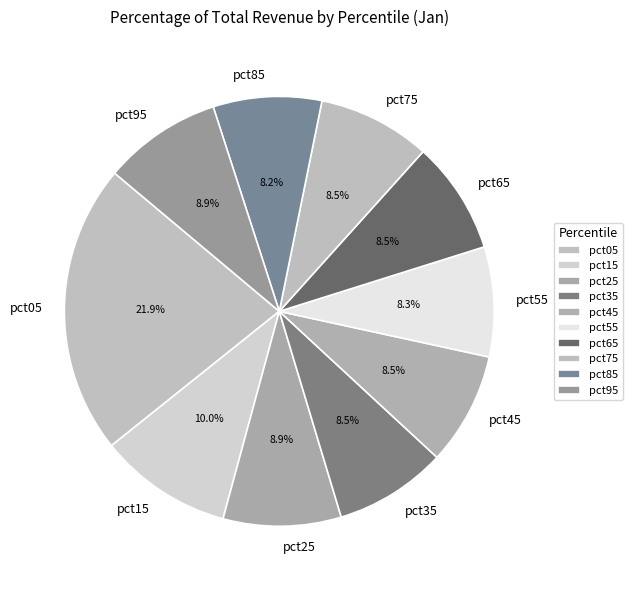

Is there a majority slice in this chart?

No